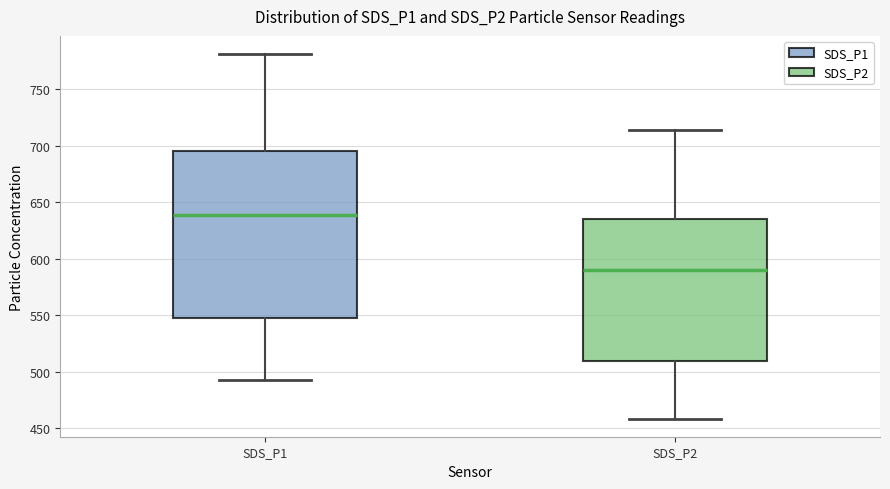

Reading left to right, read every box against the y-axis: the position of its median line, the range the box covers, and the ends of its whiskers. The values are not printed on the chart, so give them approximately, as read against the axis.

SDS_P1: median 640, box 545 to 695, whiskers 495 to 780
SDS_P2: median 590, box 510 to 635, whiskers 460 to 715